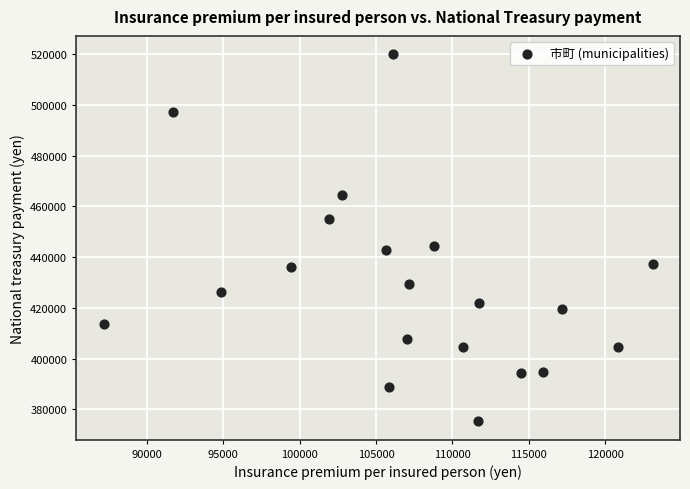

What is the range of X values (max minus min)?

35922